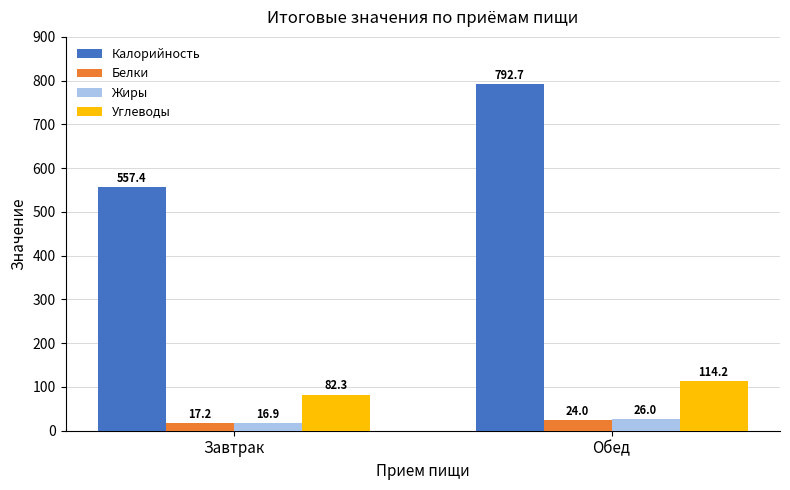

Which category has the highest value across all series?

Обед